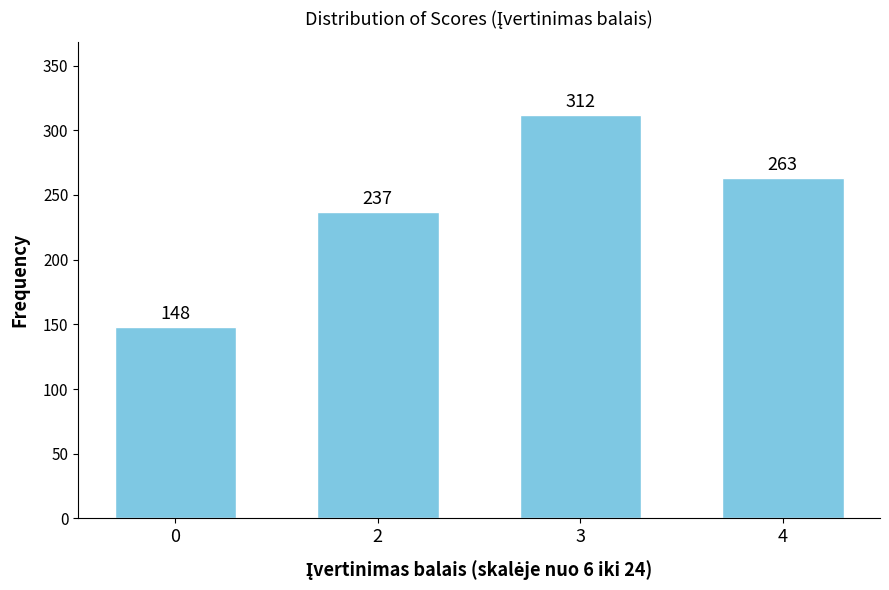

Reading left to right, extract all data points from this chart.

148	237	312	263